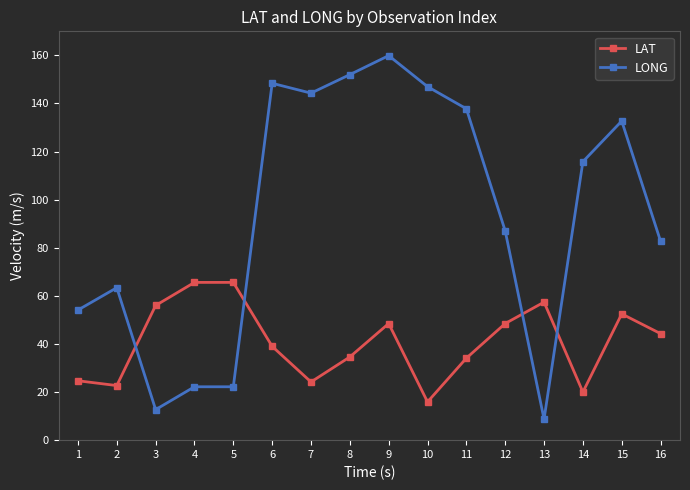

What is the difference between the maximum and minimum values in the LAT series?

49.7